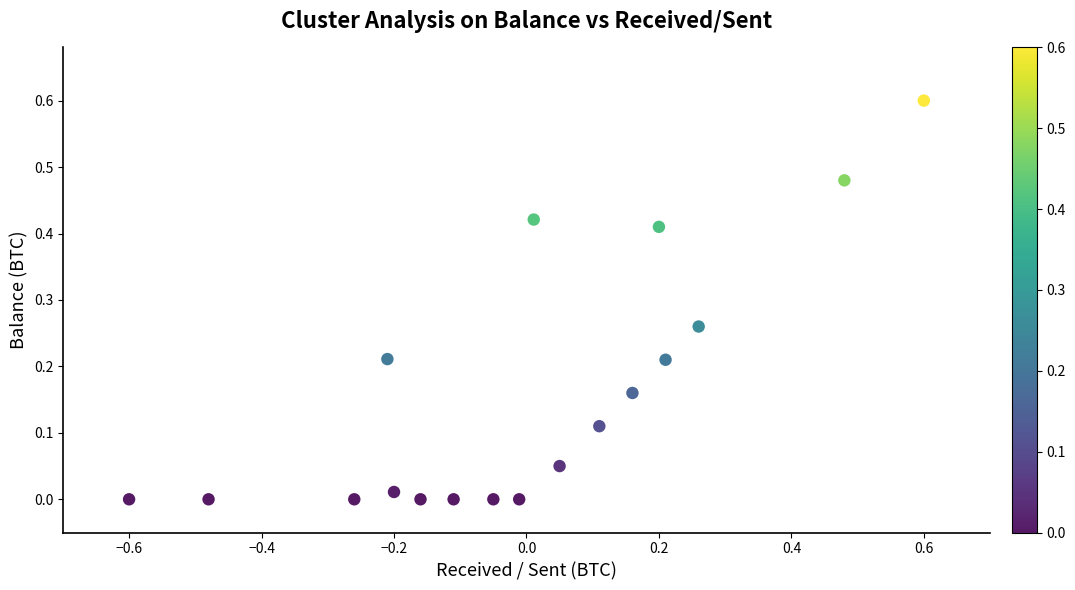

What is the range of X values (max minus min)?

1.2